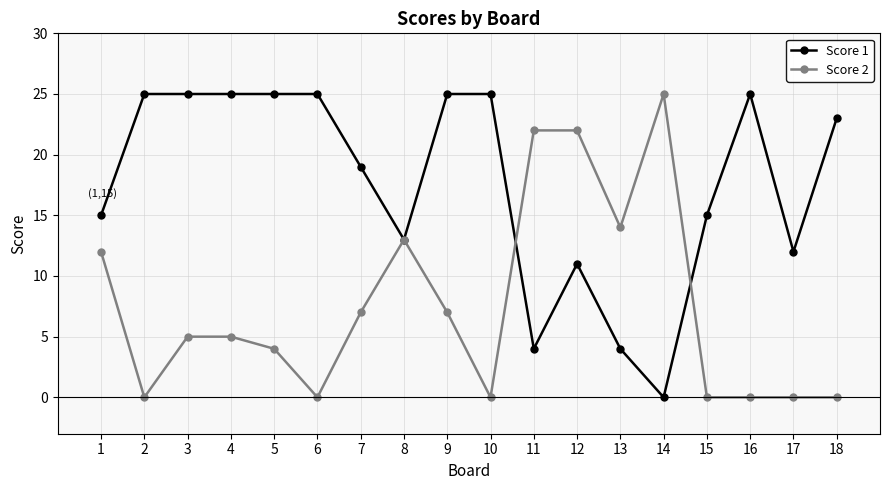

Reading left to right, list all the values displayed in this chart.

Score 1: 1=15	2=25	3=25	4=25	5=25	6=25	7=19	8=13	9=25	10=25	11=4	12=11	13=4	14=0	15=15	16=25	17=12	18=23
Score 2: 1=12	2=0	3=5	4=5	5=4	6=0	7=7	8=13	9=7	10=0	11=22	12=22	13=14	14=25	15=0	16=0	17=0	18=0